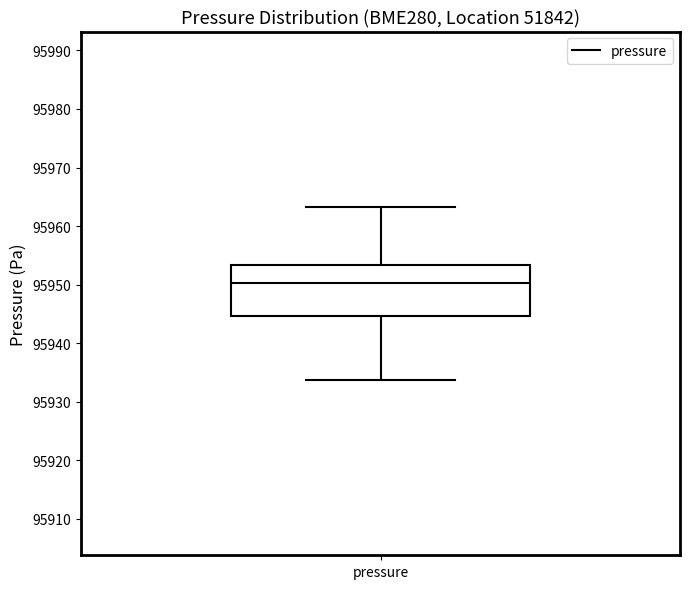

Where is the upper edge of the box for pressure on the y-axis? The values are not printed on the chart, so give them approximately, as read against the axis.

95953